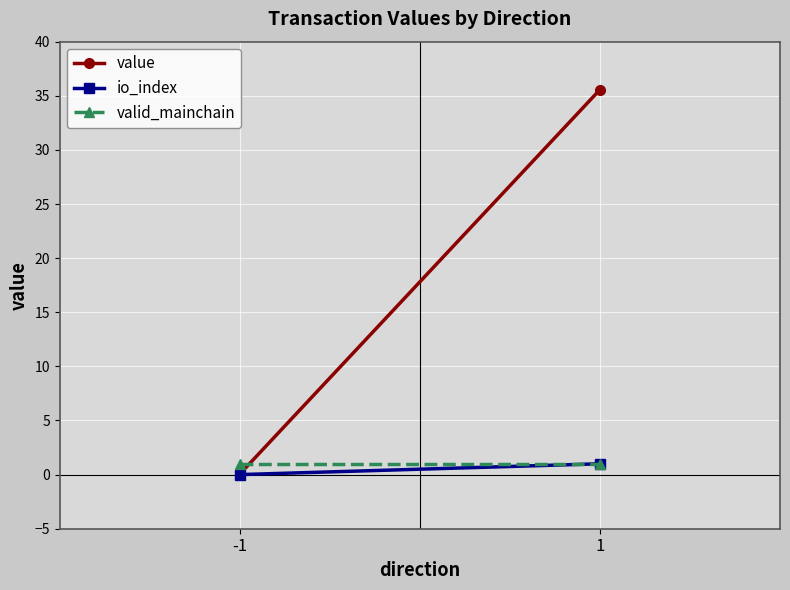

What are all the series names shown in the legend?

value, io_index, valid_mainchain